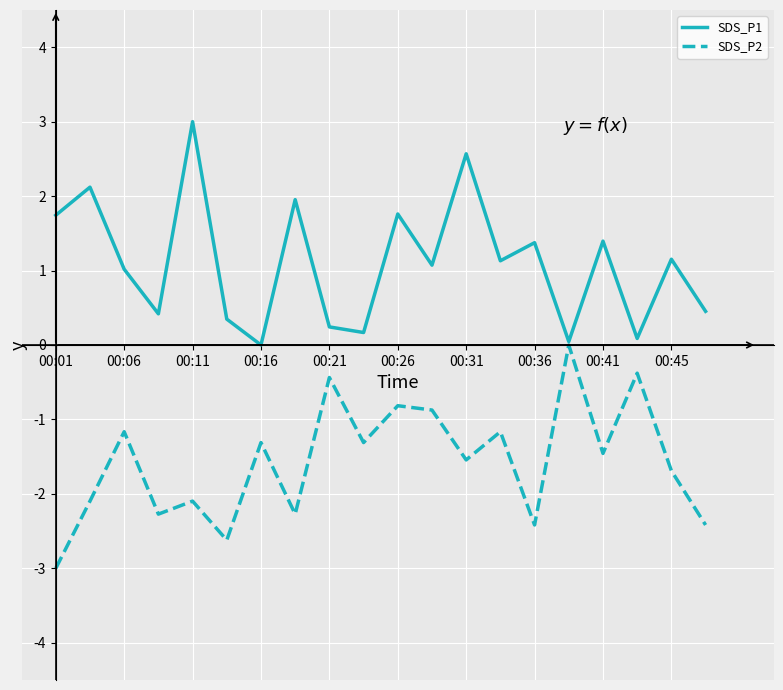

What is the difference between the maximum and minimum values in the SDS_P1 series?

3.0